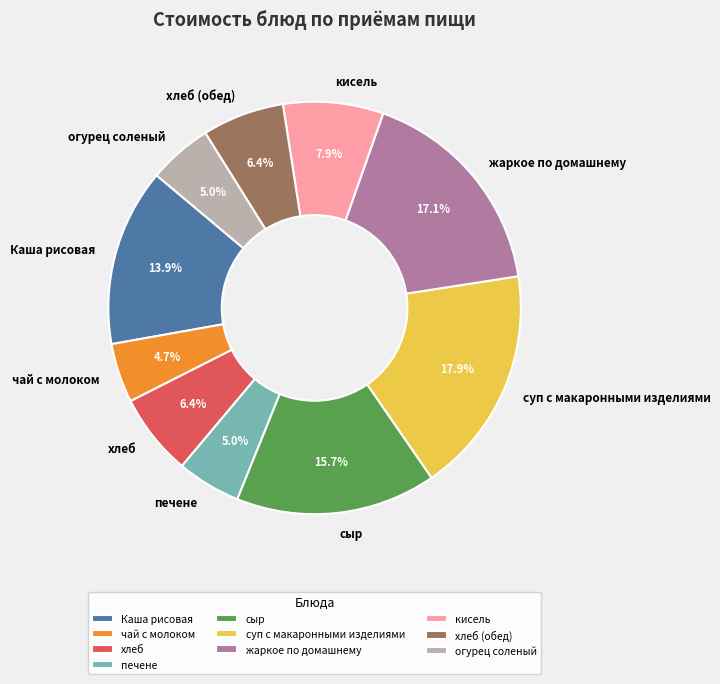

Between чай с молоком and кисель, which is larger?

кисель